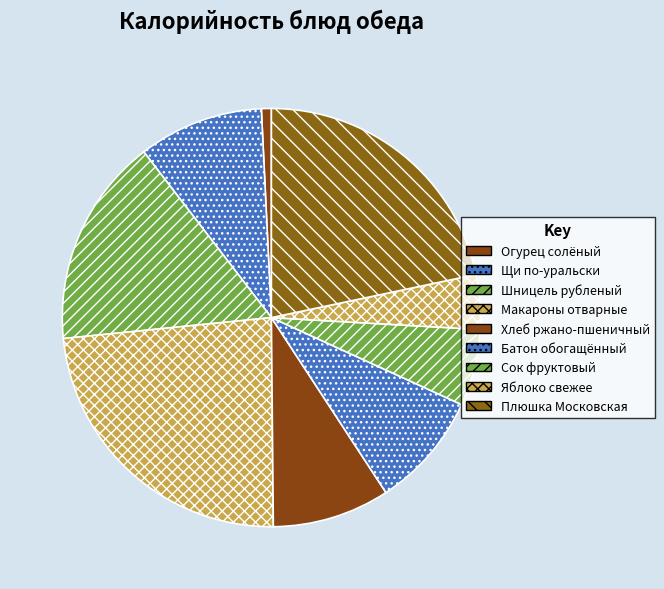

What is the largest slice in the pie chart?

Макароны отварные